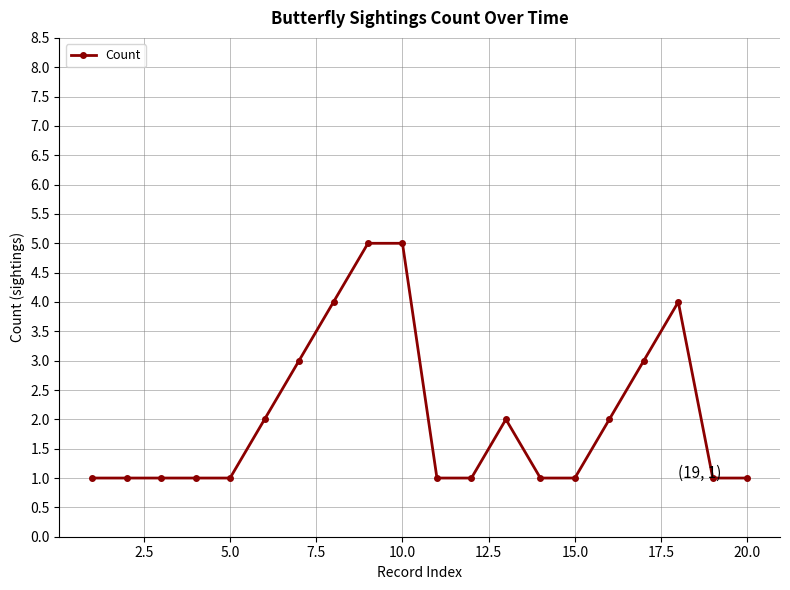

What is the value of the 3rd point from the left?

1